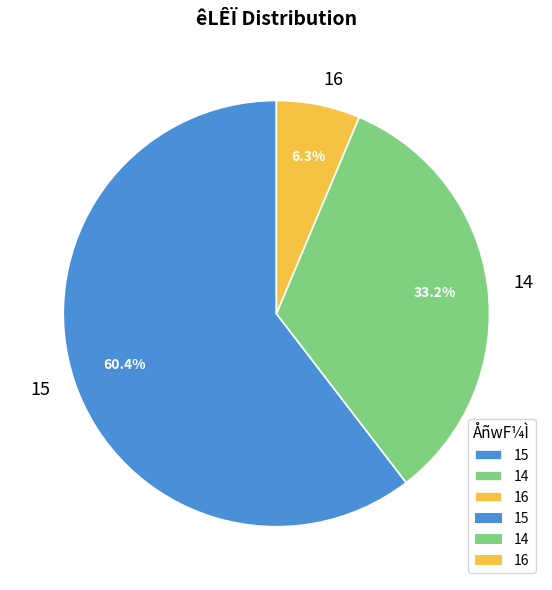

To the nearest percent, what is the difference between the 15 and 16 slice percentages?

54%